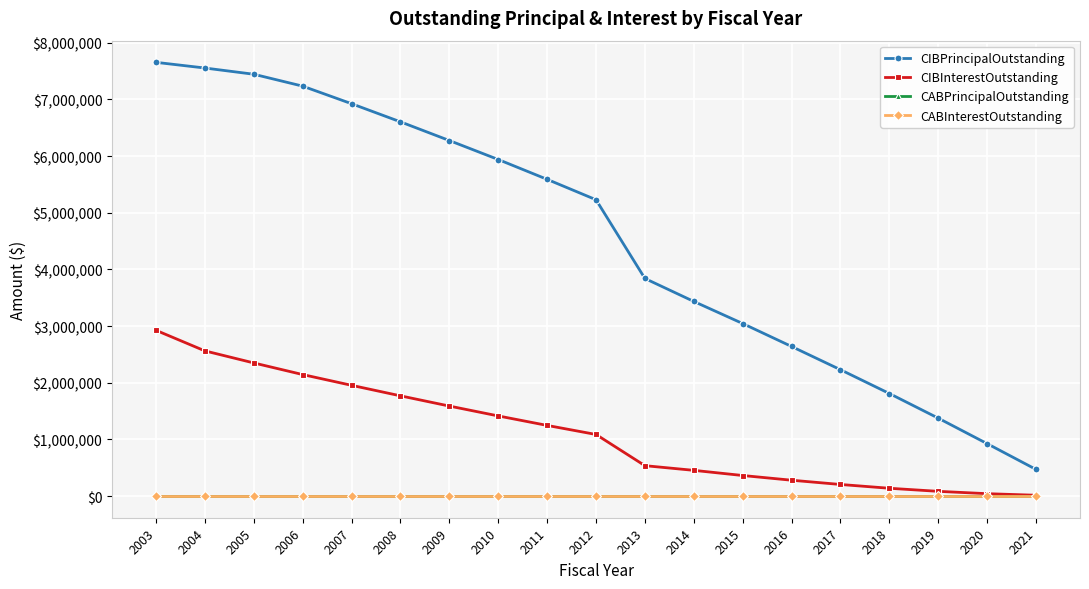

The value of CIBInterestOutstanding at 2011 is 1246667.5. True or false?

True